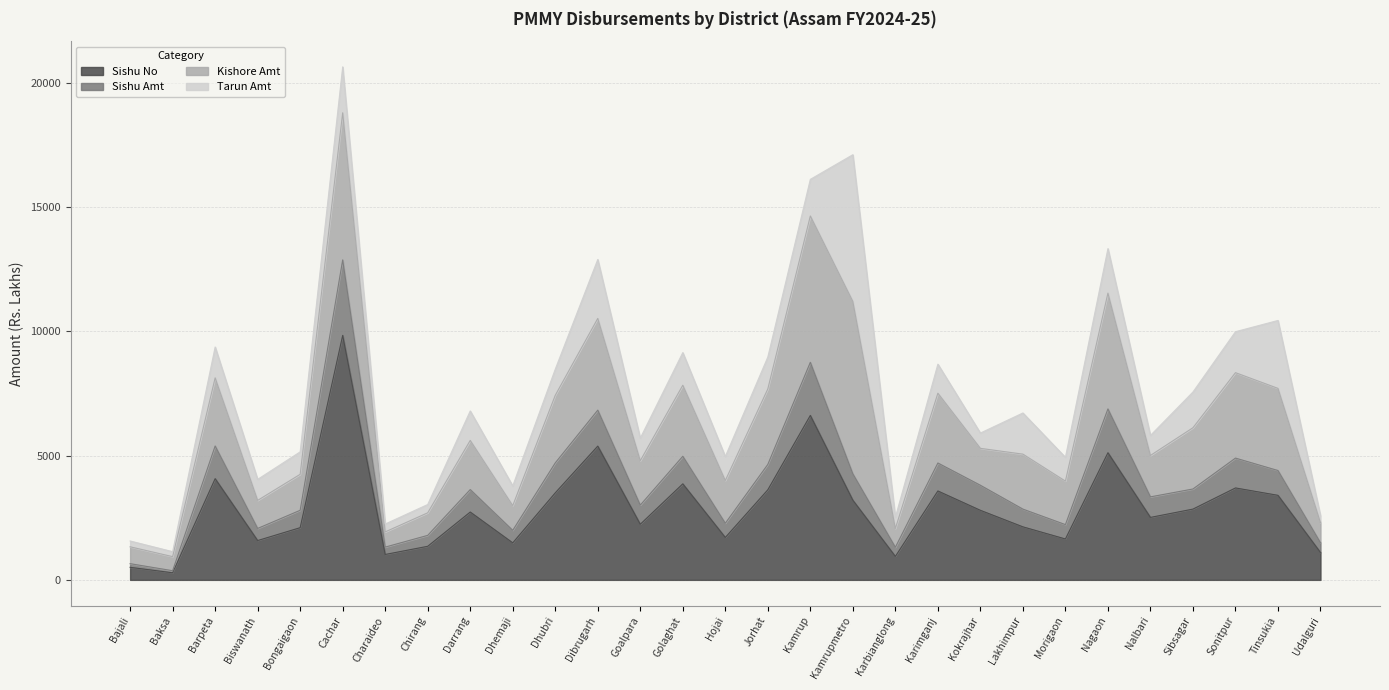

What is the maximum value for Sishu No?

9835.0